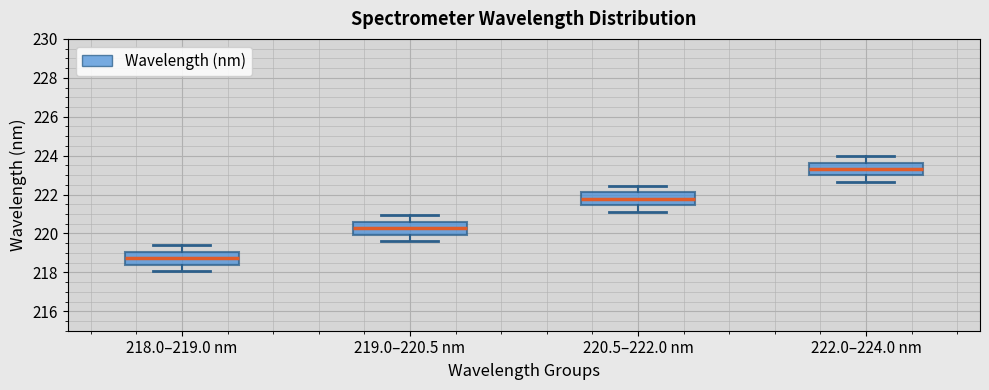

Which box's median line is the highest?

222.0–224.0 nm